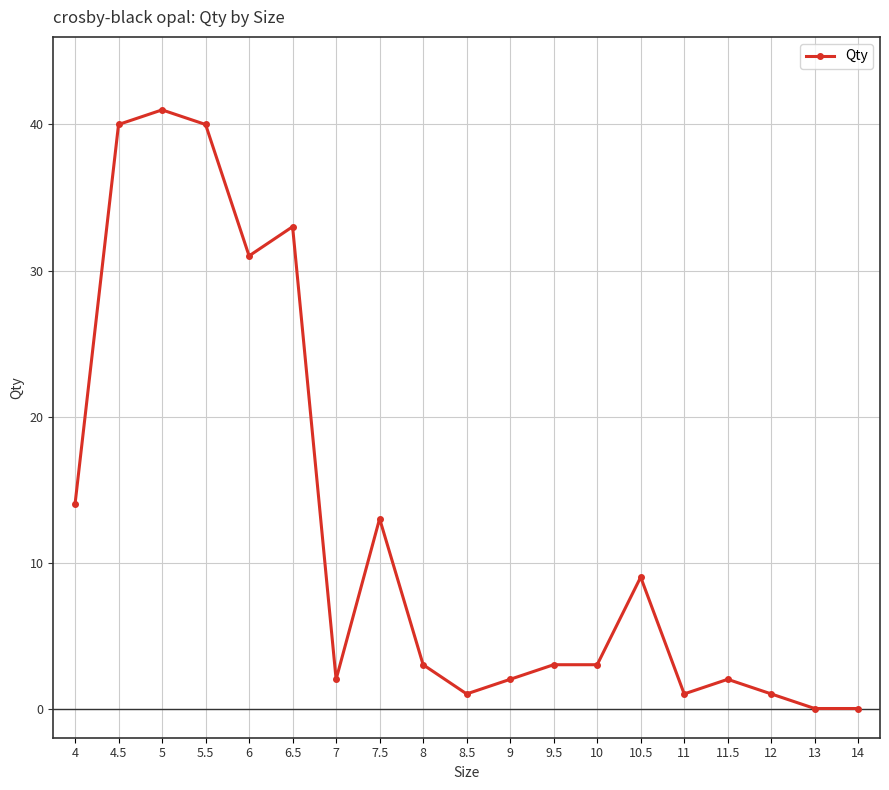

At which label does the data first exceed 3?

4